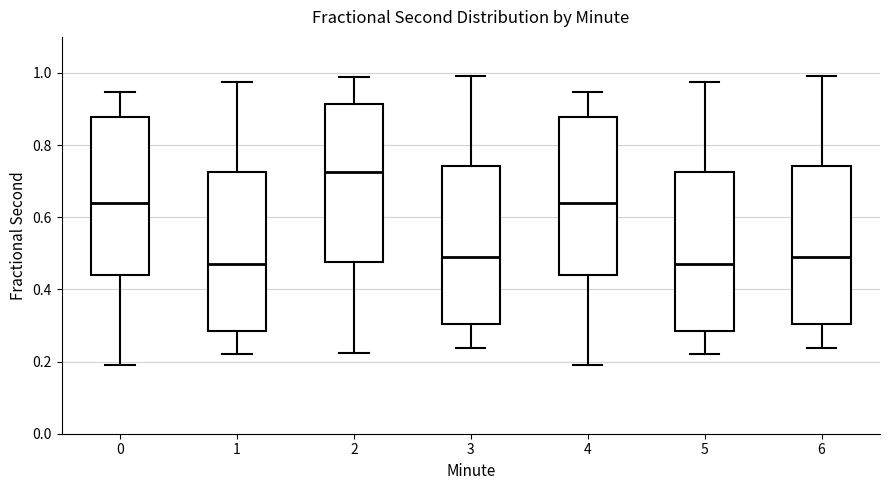

Where does the lower whisker of the box at x = 6 end on the y-axis? The values are not printed on the chart, so give them approximately, as read against the axis.

0.24